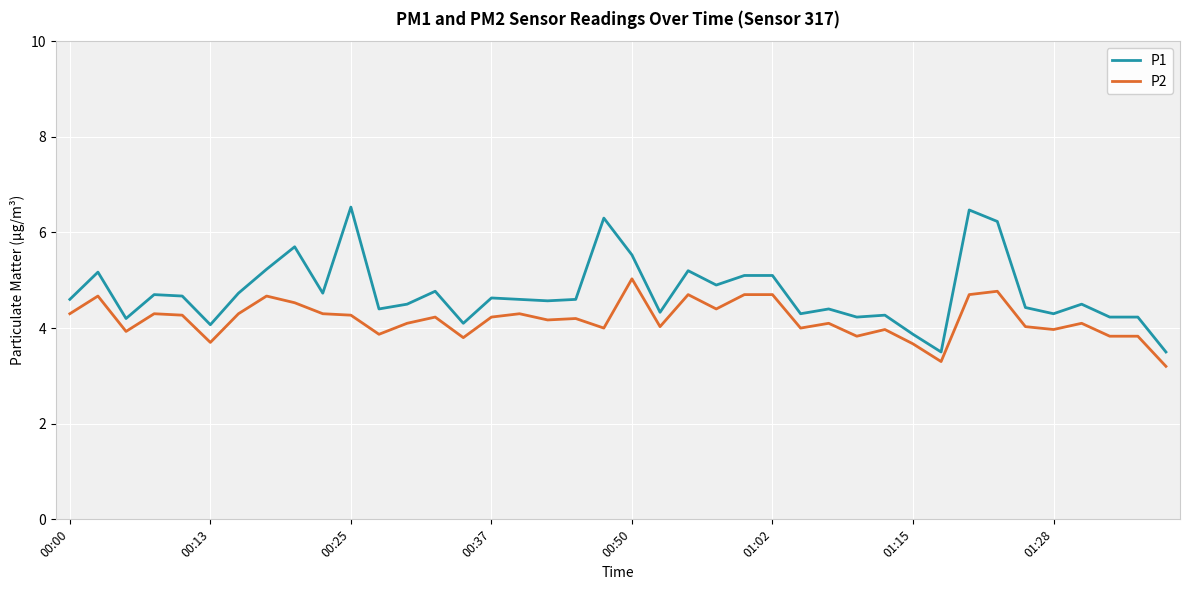

True or false: P2 has more than 2 interior local peaks.

True